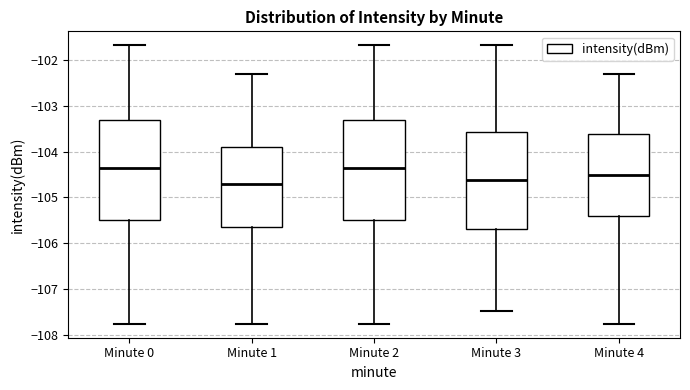

Reading left to right, read every box against the y-axis: the position of its median line, the range the box covers, and the ends of its whiskers. The values are not printed on the chart, so give them approximately, as read against the axis.

Minute 0: median -104.4, box -105.5 to -103.3, whiskers -107.8 to -101.7
Minute 1: median -104.7, box -105.7 to -103.9, whiskers -107.8 to -102.3
Minute 2: median -104.4, box -105.5 to -103.3, whiskers -107.8 to -101.7
Minute 3: median -104.6, box -105.7 to -103.6, whiskers -107.5 to -101.7
Minute 4: median -104.5, box -105.4 to -103.6, whiskers -107.8 to -102.3